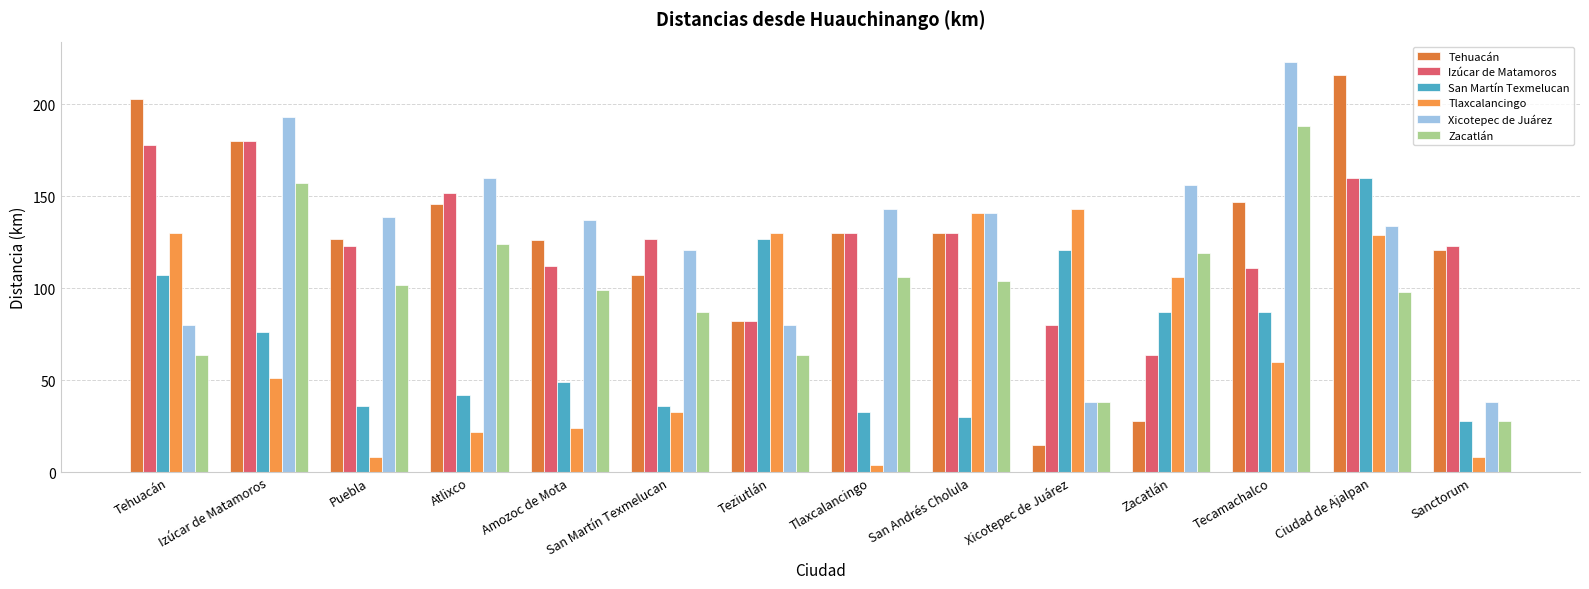

Reading right to left, transcribe all the data shown in this chart.

Tehuacán: Sanctorum=121	Ciudad de Ajalpan=216	Tecamachalco=147	Zacatlán=28	Xicotepec de Juárez=15	San Andrés Cholula=130	Tlaxcalancingo=130	Teziutlán=82	San Martín Texmelucan=107	Amozoc de Mota=126	Atlixco=146	Puebla=127	Izúcar de Matamoros=180	Tehuacán=203
Izúcar de Matamoros: Sanctorum=123	Ciudad de Ajalpan=160	Tecamachalco=111	Zacatlán=64	Xicotepec de Juárez=80	San Andrés Cholula=130	Tlaxcalancingo=130	Teziutlán=82	San Martín Texmelucan=127	Amozoc de Mota=112	Atlixco=152	Puebla=123	Izúcar de Matamoros=180	Tehuacán=178
San Martín Texmelucan: Sanctorum=28	Ciudad de Ajalpan=160	Tecamachalco=87	Zacatlán=87	Xicotepec de Juárez=121	San Andrés Cholula=30	Tlaxcalancingo=33	Teziutlán=127	San Martín Texmelucan=36	Amozoc de Mota=49	Atlixco=42	Puebla=36	Izúcar de Matamoros=76	Tehuacán=107
Tlaxcalancingo: Sanctorum=8	Ciudad de Ajalpan=129	Tecamachalco=60	Zacatlán=106	Xicotepec de Juárez=143	San Andrés Cholula=141	Tlaxcalancingo=4	Teziutlán=130	San Martín Texmelucan=33	Amozoc de Mota=24	Atlixco=22	Puebla=8	Izúcar de Matamoros=51	Tehuacán=130
Xicotepec de Juárez: Sanctorum=38	Ciudad de Ajalpan=134	Tecamachalco=223	Zacatlán=156	Xicotepec de Juárez=38	San Andrés Cholula=141	Tlaxcalancingo=143	Teziutlán=80	San Martín Texmelucan=121	Amozoc de Mota=137	Atlixco=160	Puebla=139	Izúcar de Matamoros=193	Tehuacán=80
Zacatlán: Sanctorum=28	Ciudad de Ajalpan=98	Tecamachalco=188	Zacatlán=119	Xicotepec de Juárez=38	San Andrés Cholula=104	Tlaxcalancingo=106	Teziutlán=64	San Martín Texmelucan=87	Amozoc de Mota=99	Atlixco=124	Puebla=102	Izúcar de Matamoros=157	Tehuacán=64